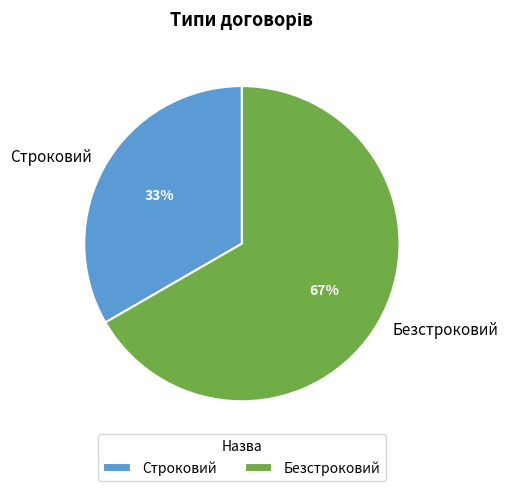

Do Безстроковий and Строковий together represent more than half of the pie?

Yes